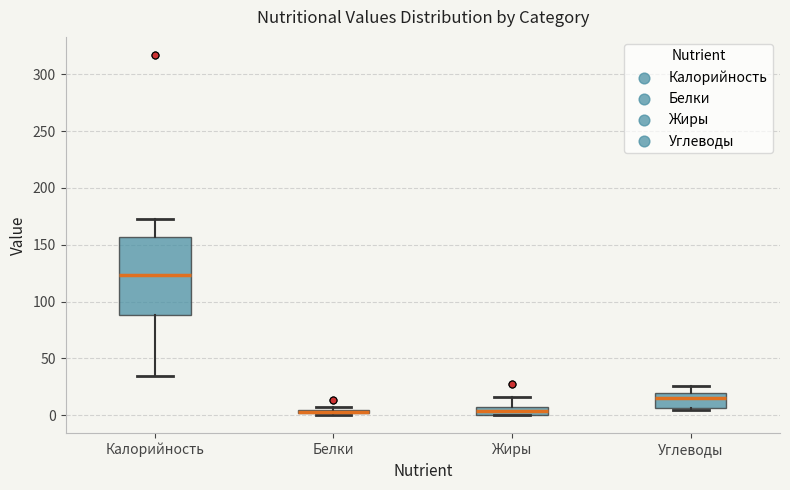

Where is the lower edge of the box for Белки on the y-axis? The values are not printed on the chart, so give them approximately, as read against the axis.

0